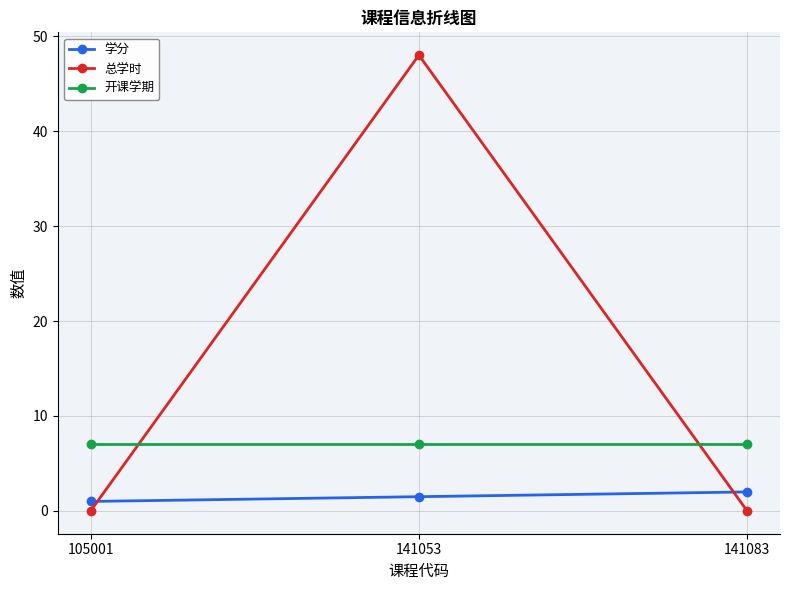

Reading right to left, list all the values displayed in this chart.

学分: 141083=2.0	141053=1.5	105001=1.0
总学时: 141083=0.0	141053=48.0	105001=0.0
开课学期: 141083=7.0	141053=7.0	105001=7.0